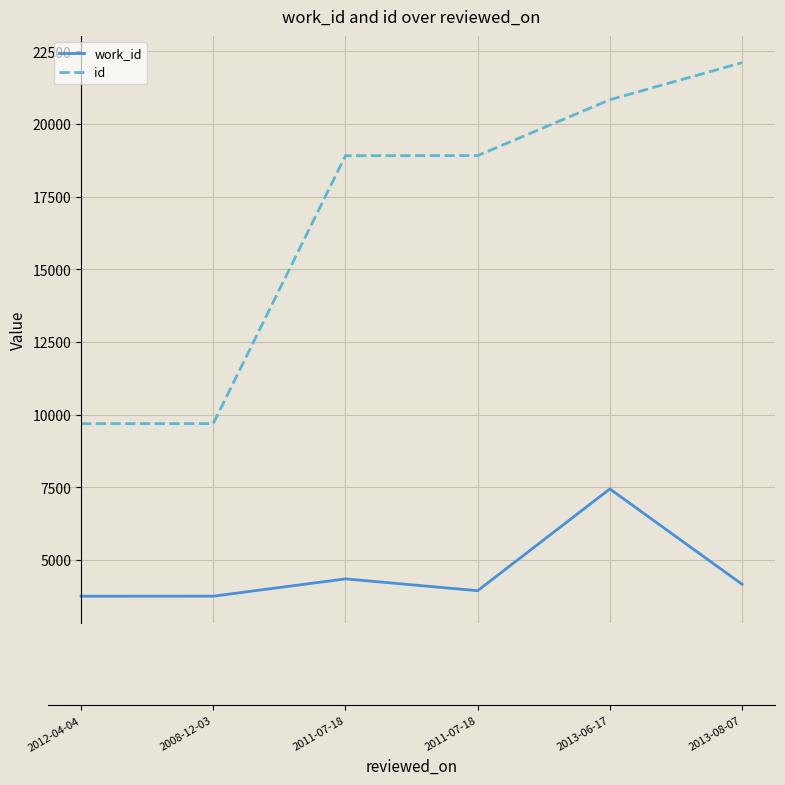

Does the chart have visible grid lines?

Yes